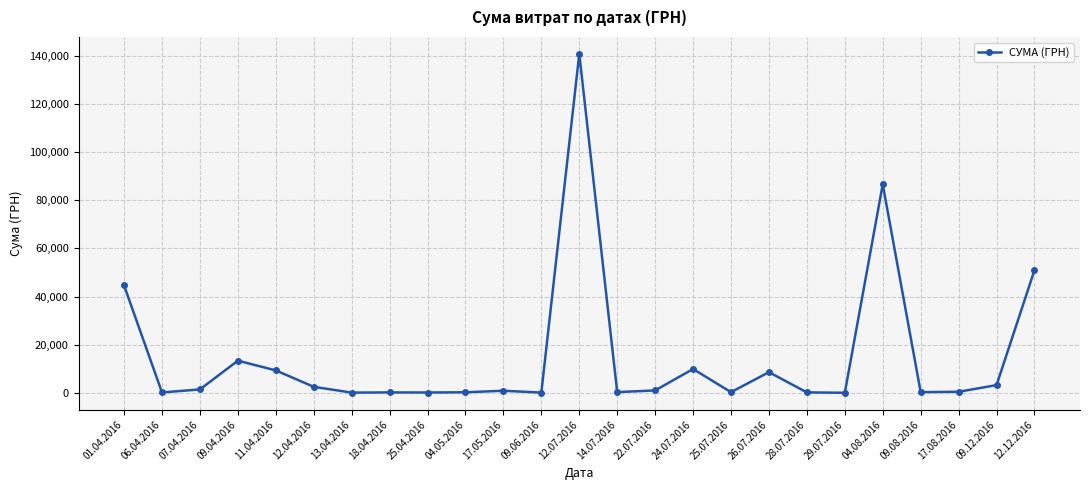

How many lines are shown in the chart?

1